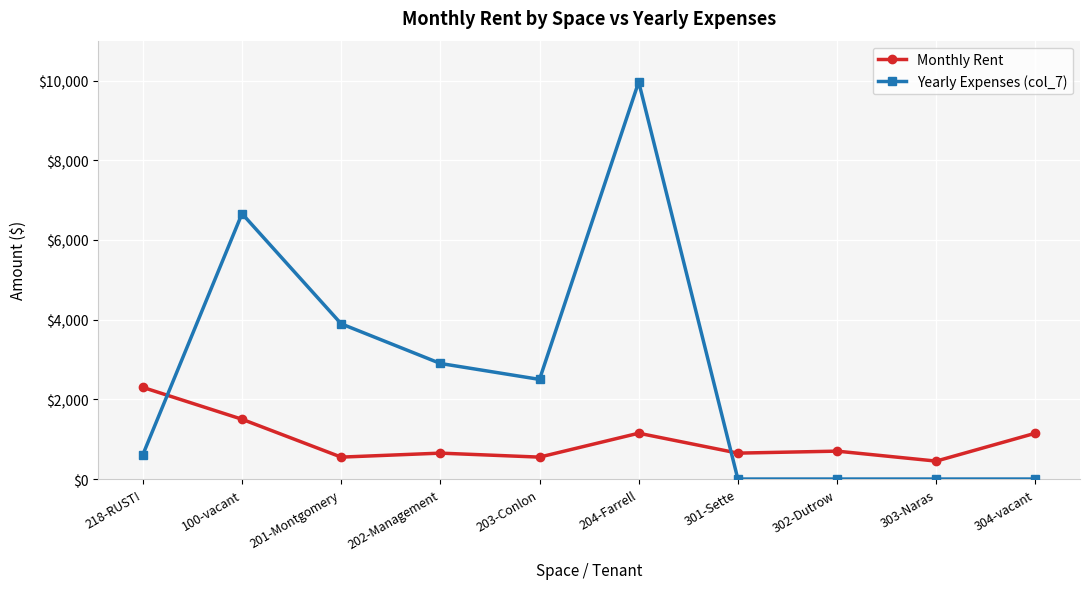

What is the difference between the second highest and minimum values in the Yearly Expenses (col_7) series?

6660